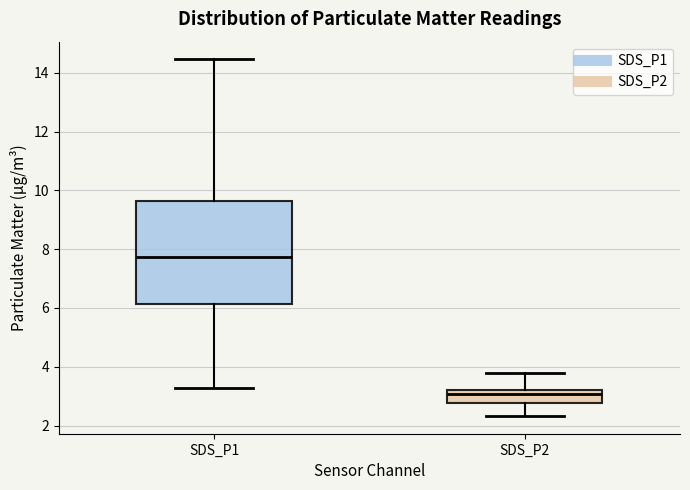

Reading left to right, read every box against the y-axis: the position of its median line, the range the box covers, and the ends of its whiskers. The values are not printed on the chart, so give them approximately, as read against the axis.

SDS_P1: median 7.8, box 6.2 to 9.6, whiskers 3.2 to 14.4
SDS_P2: median 3.0, box 2.8 to 3.2, whiskers 2.4 to 3.8